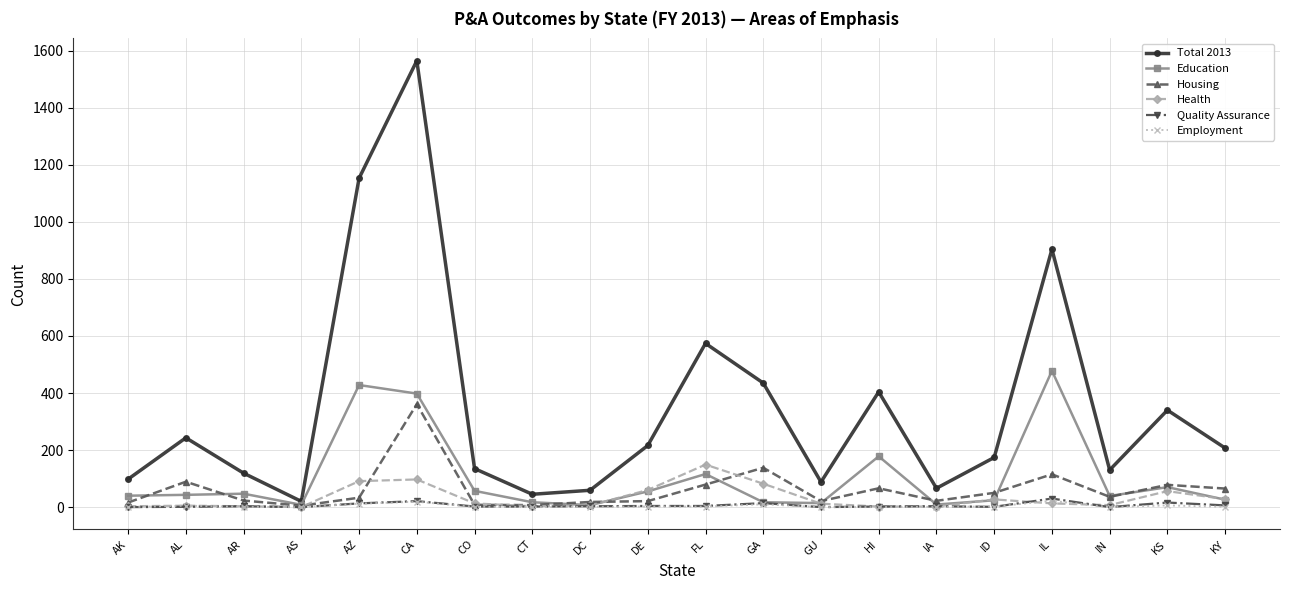

What is the greatest value displayed?

1565